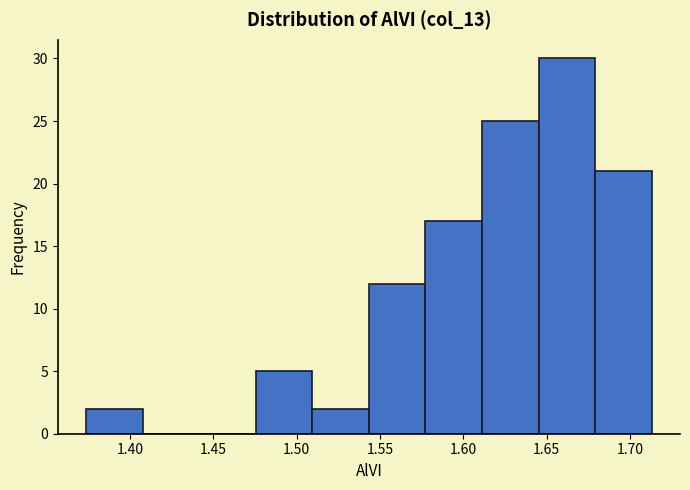

Reading left to right, list every bar in this chart as the range it spans on the x-axis followed by its height. Neither the bar edges nor the heights are printed on the chart, so give them approximately, as read against the axes.

1.375 to 1.410: 2
1.410 to 1.440: 0
1.440 to 1.475: 0
1.475 to 1.510: 5
1.510 to 1.545: 2
1.545 to 1.575: 12
1.575 to 1.610: 17
1.610 to 1.645: 25
1.645 to 1.680: 30
1.680 to 1.715: 21